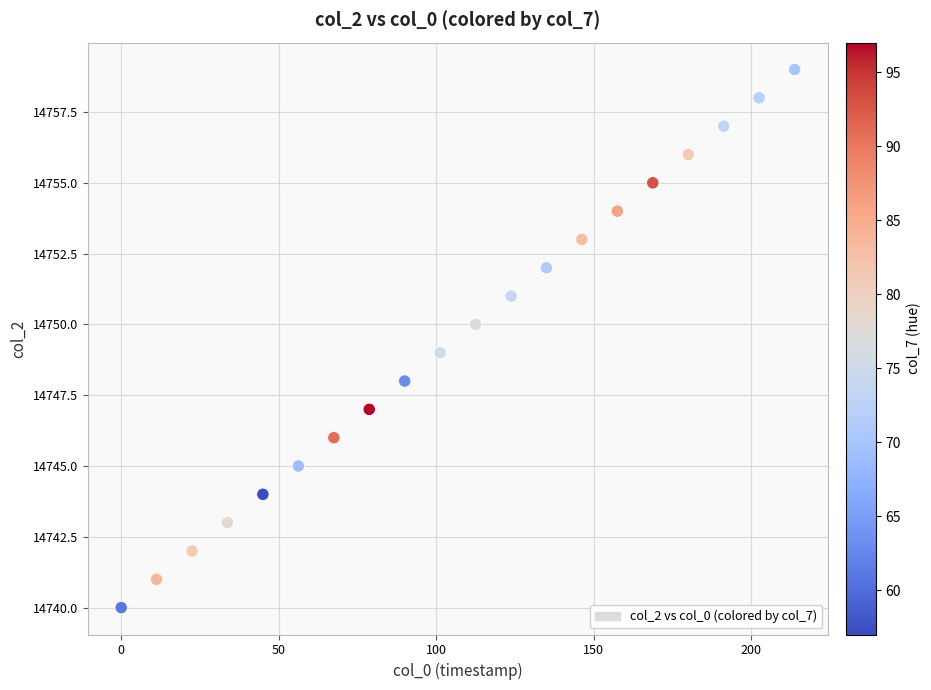

What is the range of Y values (max minus min)?

19